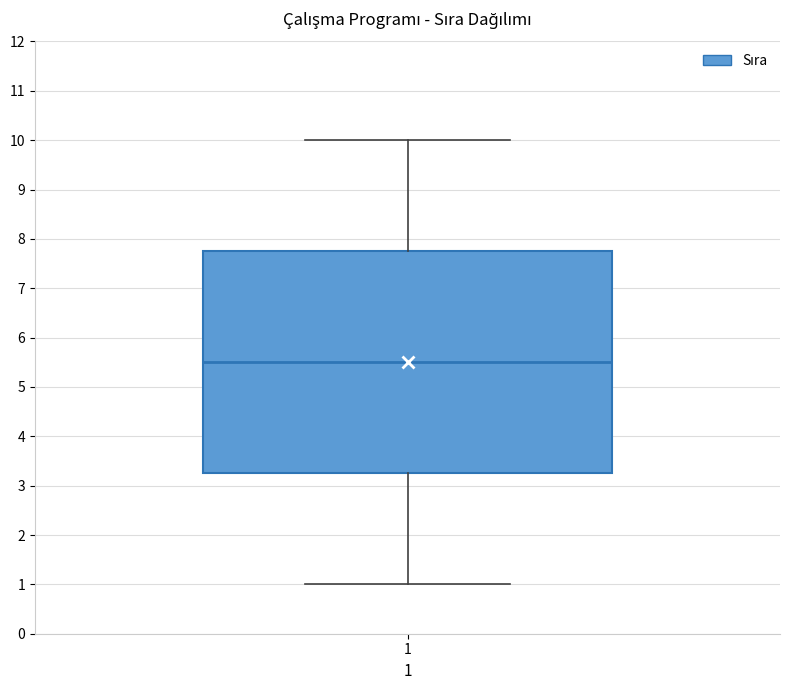

Where is the lower edge of the box at x = 1 on the y-axis? The values are not printed on the chart, so give them approximately, as read against the axis.

3.3